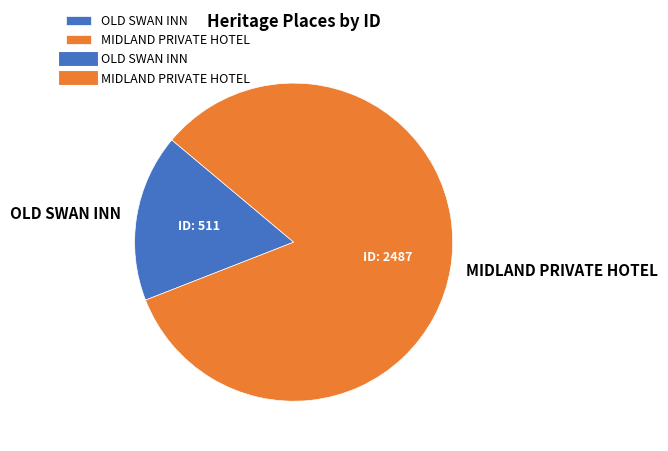

Which slice represents more than half of the pie?

MIDLAND PRIVATE HOTEL